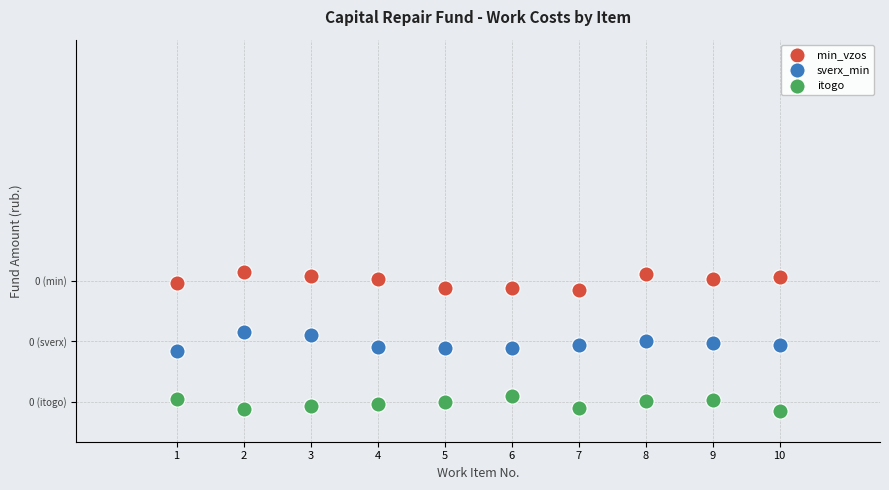

What are all the series names shown in the legend?

min_vzos, sverx_min, itogo